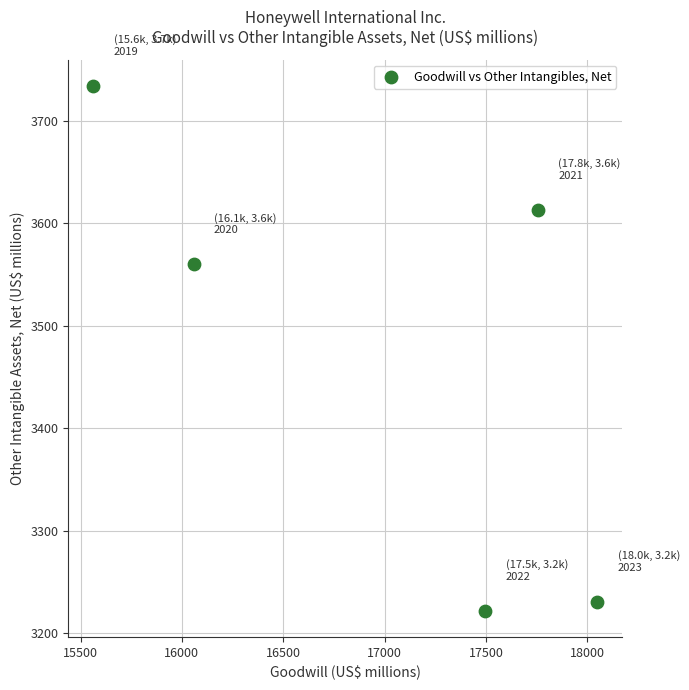

What is the range of X values (max minus min)?

2486